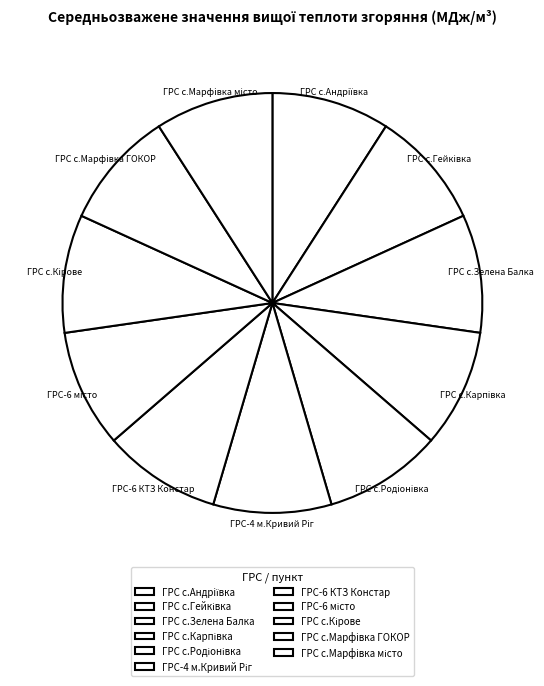

Is it true that ГРС-6 КТЗ Констар is 9% of the pie?

True